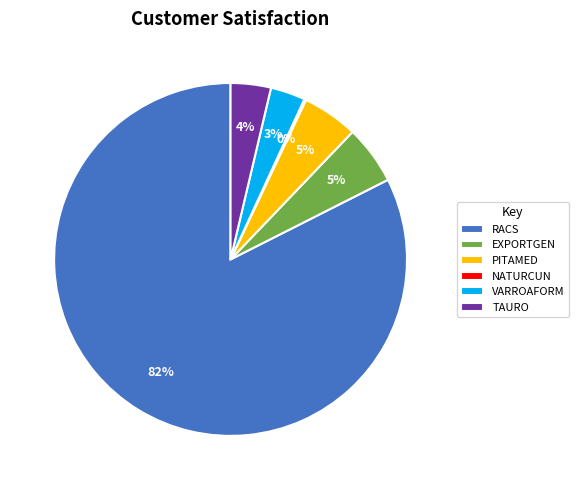

Is there a majority slice in this chart?

Yes